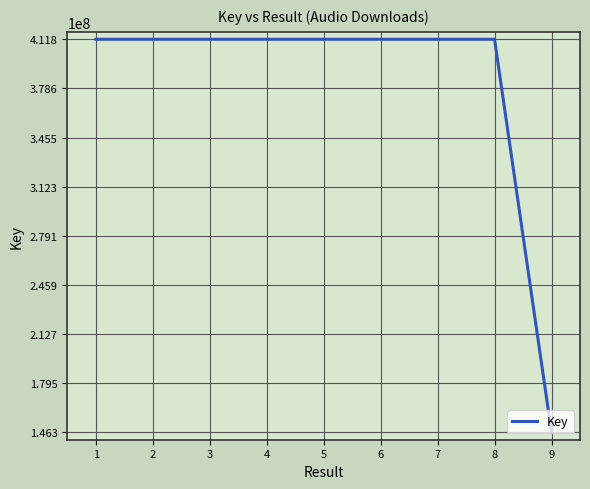

Read the value at 3.

411835242